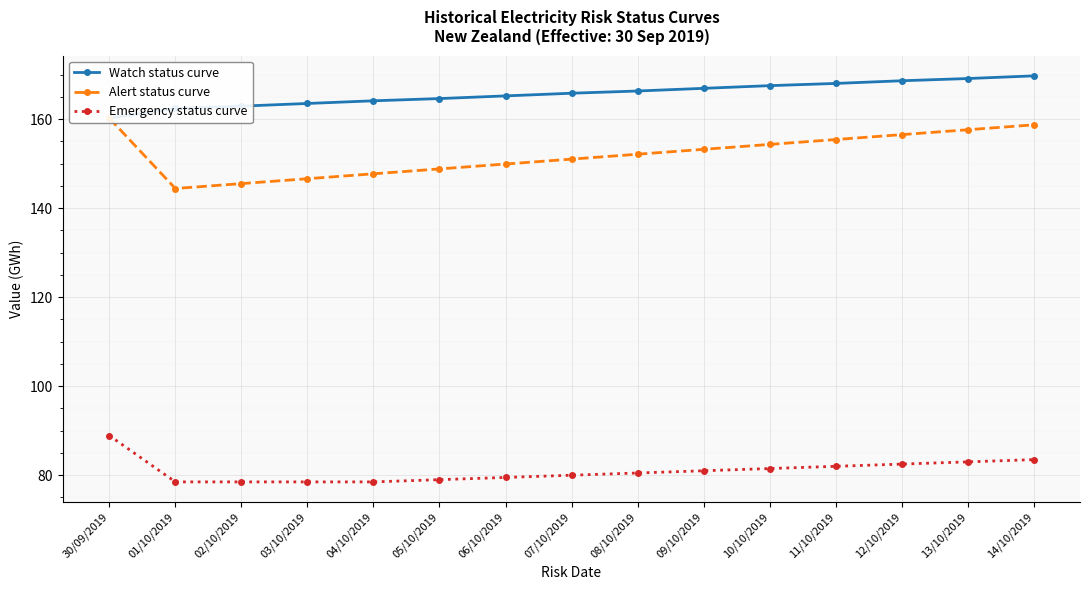

What is the difference between the second highest and minimum values in the Alert status curve series?

14.3